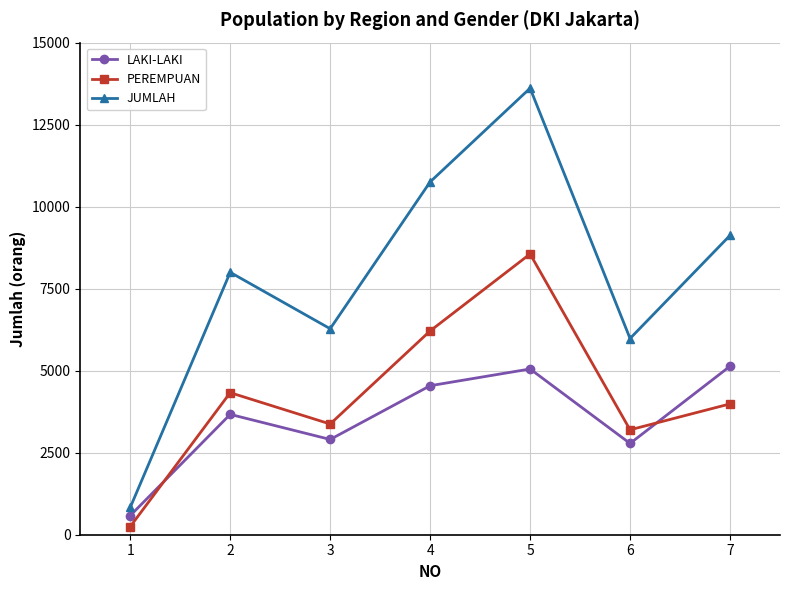

Reading left to right, extract all data points from this chart.

LAKI-LAKI: 583	3668	2904	4542	5052	2783	5136
PEREMPUAN: 248	4330	3375	6212	8558	3198	3988
JUMLAH: 831	7998	6279	10754	13610	5981	9124